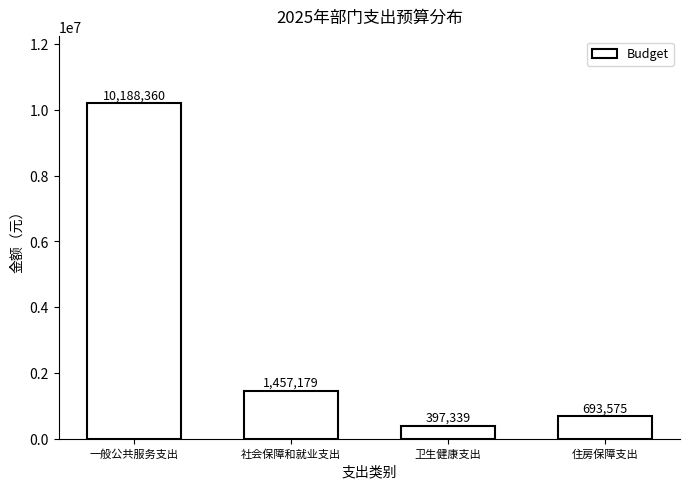

List the labels in order of value, largest first.

一般公共服务支出, 社会保障和就业支出, 住房保障支出, 卫生健康支出